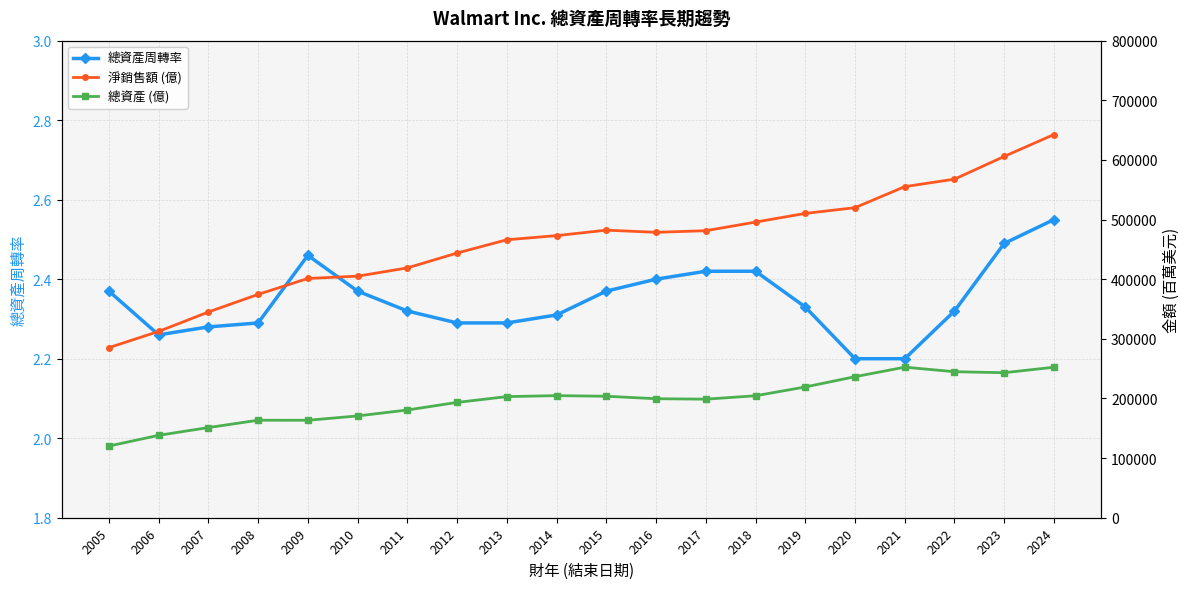

What is the sum of the 總資產 (億) values at 2022 and 2005?

365083.0